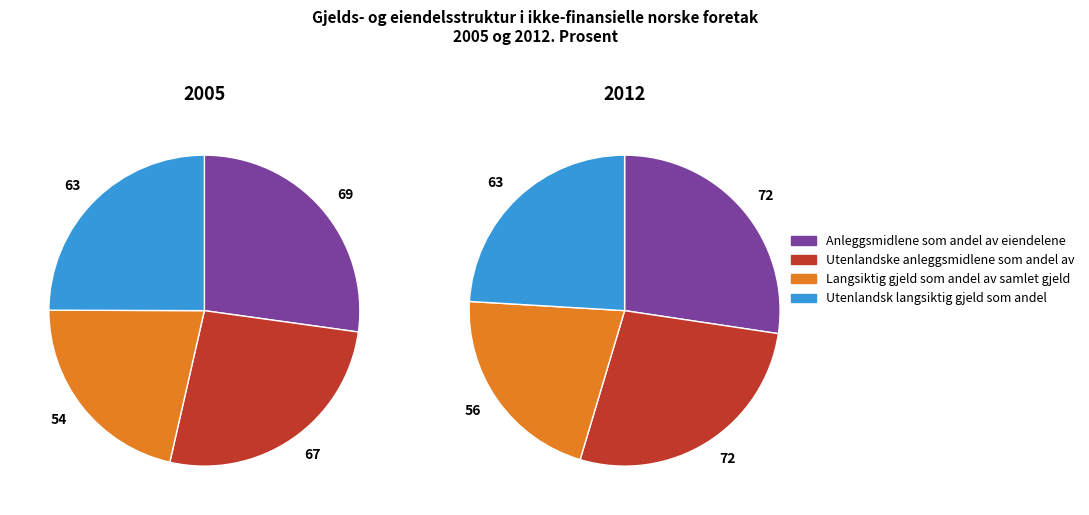

Is 2009 the majority of the pie?

No